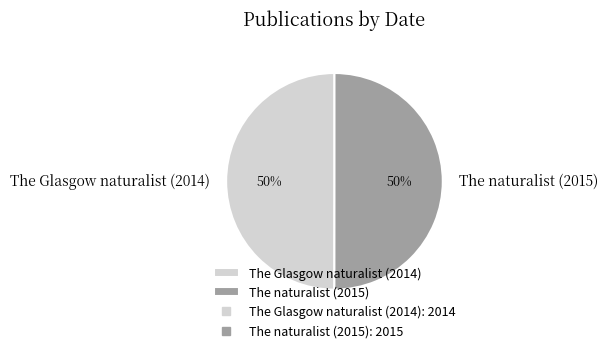

Combined, do The naturalist (2015) and The Glasgow naturalist (2014) account for over 50%?

Yes